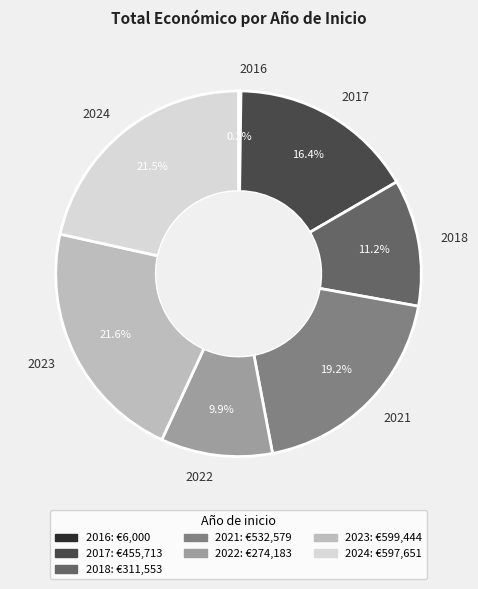

What percentage is NOT represented by 2024?

78.5%